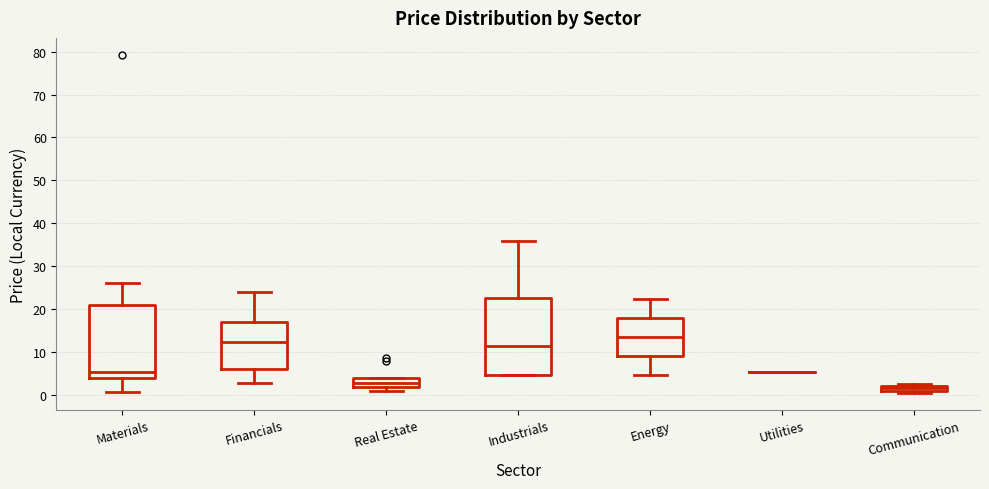

Where does the upper whisker of the box for Industrials end on the y-axis? The values are not printed on the chart, so give them approximately, as read against the axis.

36